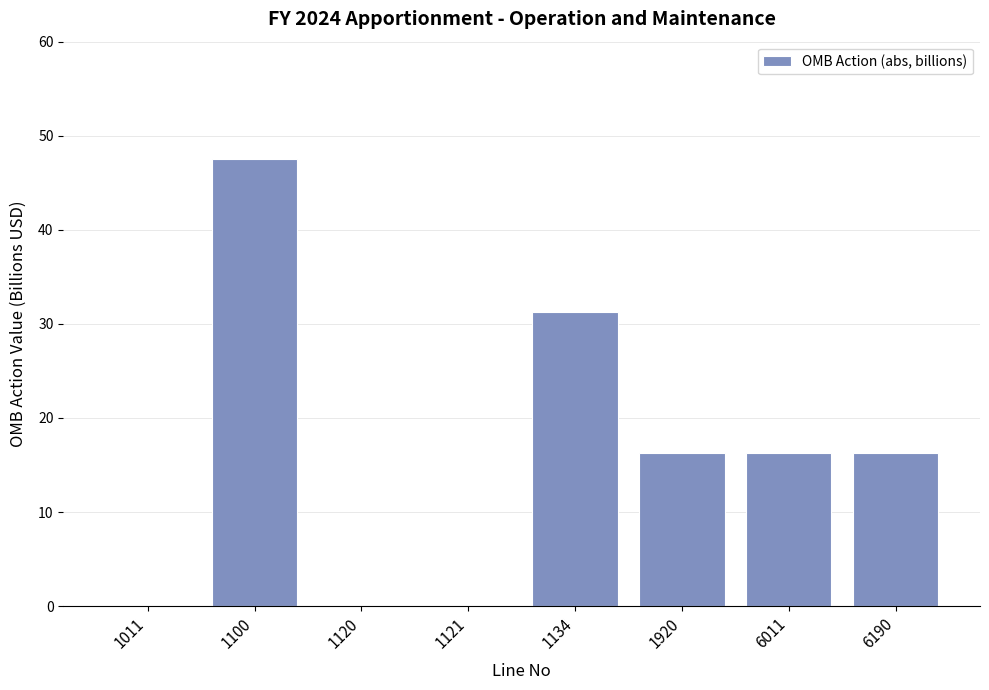

Read the value at 1134.

31.3